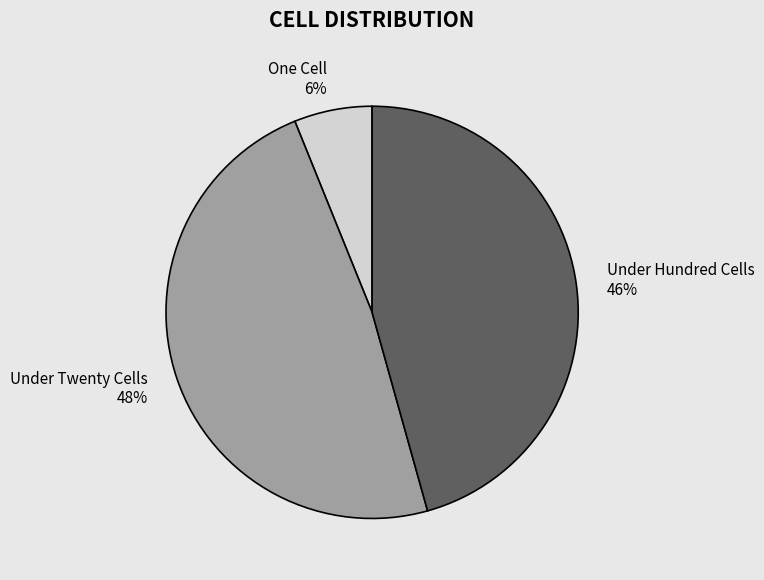

Does any single category account for the majority?

No